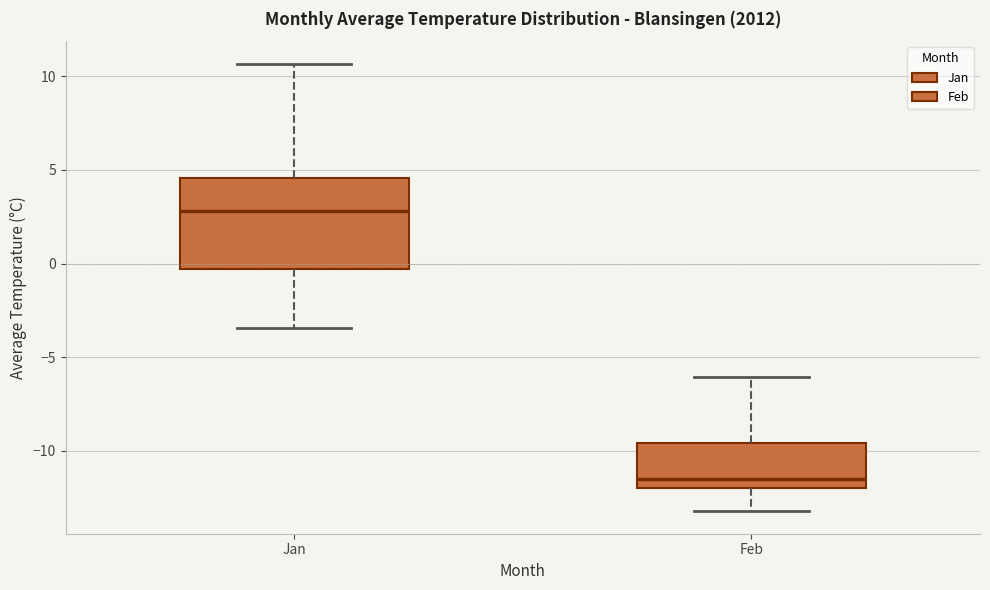

Comparing the boxes themselves (not the whiskers), which one is the tallest?

Jan